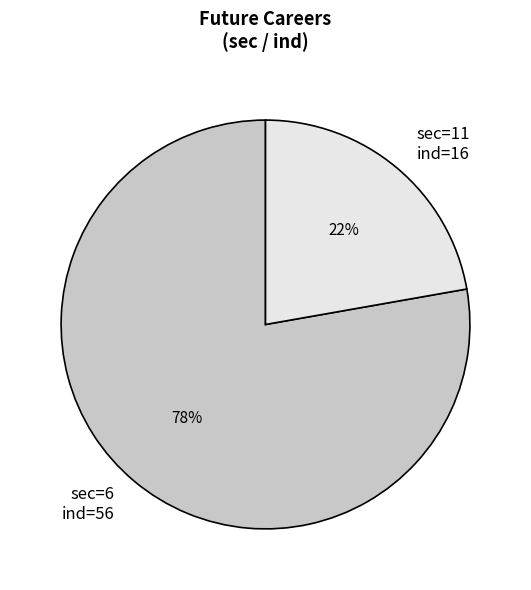

To the nearest percent, what is the difference between the largest and smallest slice percentages?

56%